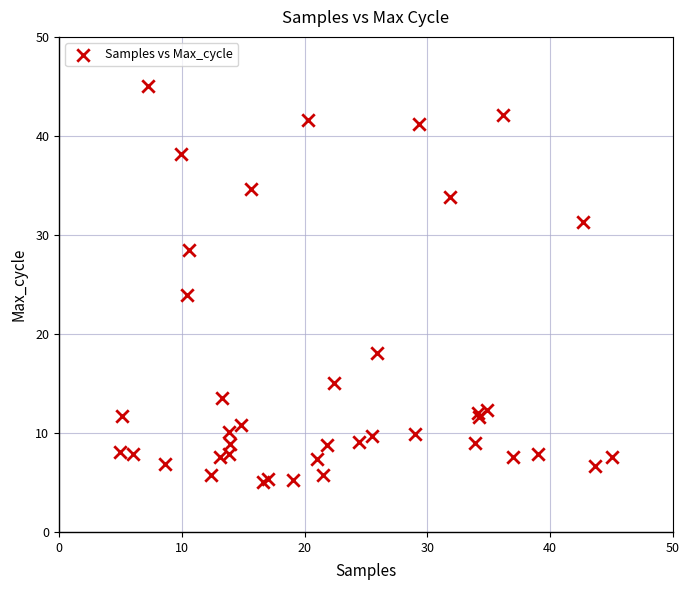

What Y value in the scatter plot is closest to 25?

23.9